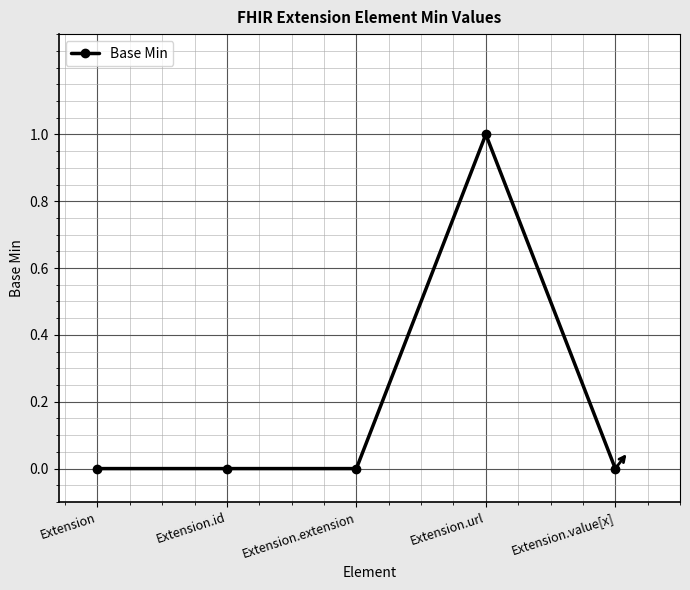

How many series are shown in this chart?

1